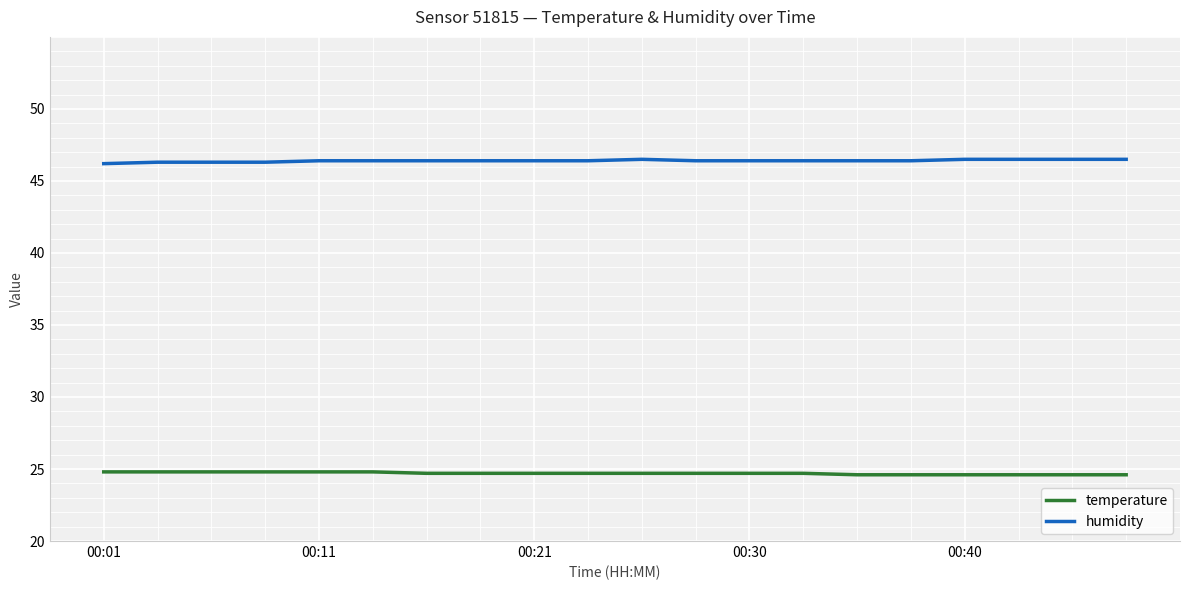

Which series has the largest total across all categories?

humidity